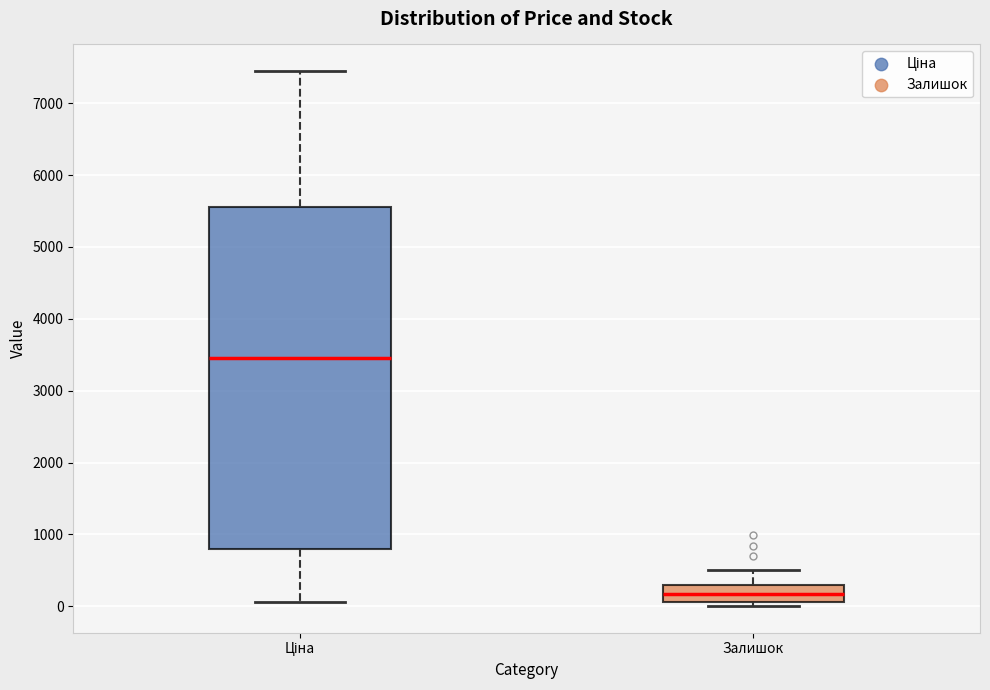

Reading left to right, transcribe this box plot: for each box, give where its median line is, the range the box spans, and where its two whiskers end, as read against the y-axis. The values are not printed on the chart, so give them approximately, as read against the axis.

Ціна: median 3500, box 800 to 5600, whiskers 100 to 7400
Залишок: median 200, box 100 to 300, whiskers 0 to 500